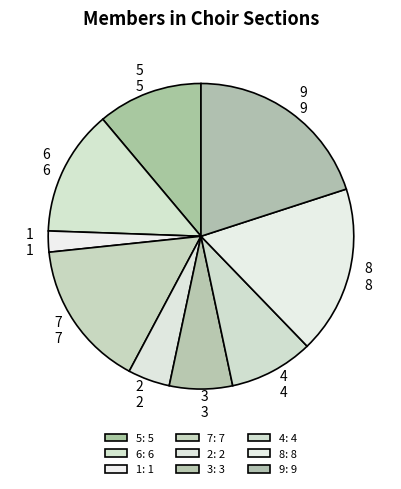

Does any single category account for the majority?

No